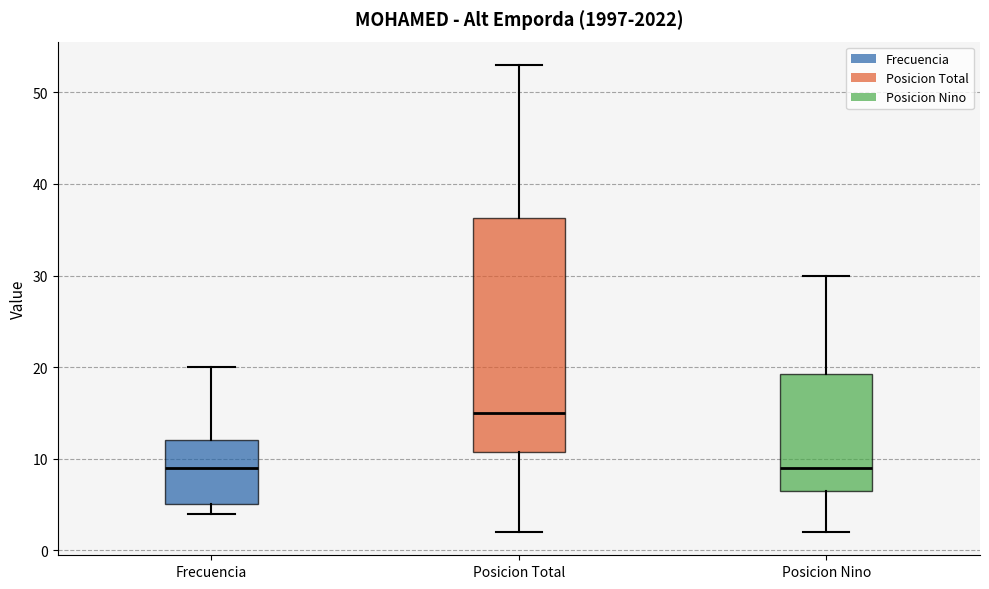

Reading left to right, transcribe this box plot: for each box, give where its median line is, the range the box spans, and where its two whiskers end, as read against the y-axis. The values are not printed on the chart, so give them approximately, as read against the axis.

Frecuencia: median 9, box 5 to 12, whiskers 4 to 20
Posicion Total: median 15, box 11 to 36, whiskers 2 to 53
Posicion Nino: median 9, box 7 to 19, whiskers 2 to 30